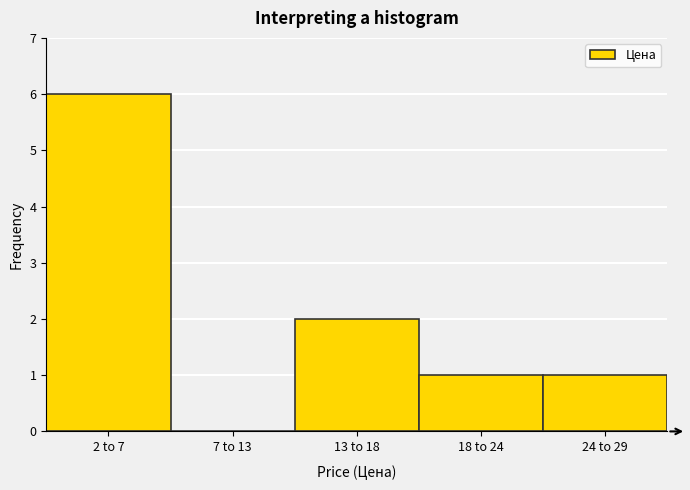

Reading right to left, what are all the values shown in this chart?

24 to 29=1	18 to 24=1	13 to 18=2	7 to 13=0	2 to 7=6